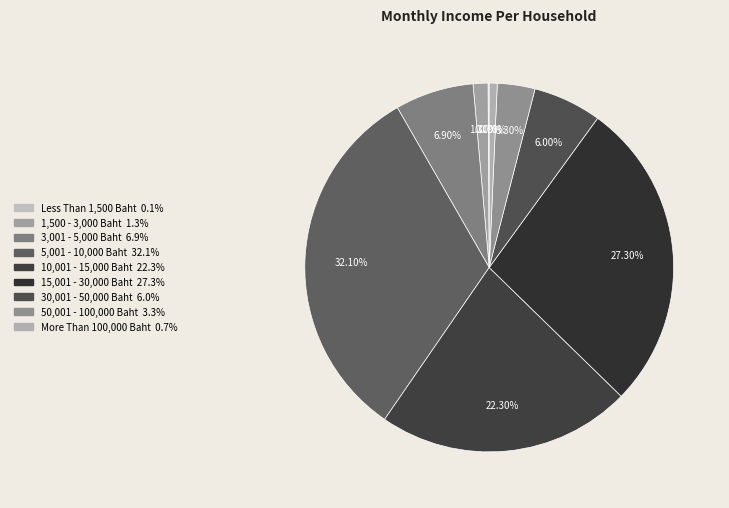

Which category has the smallest portion of the pie?

Less Than 1,500 Baht